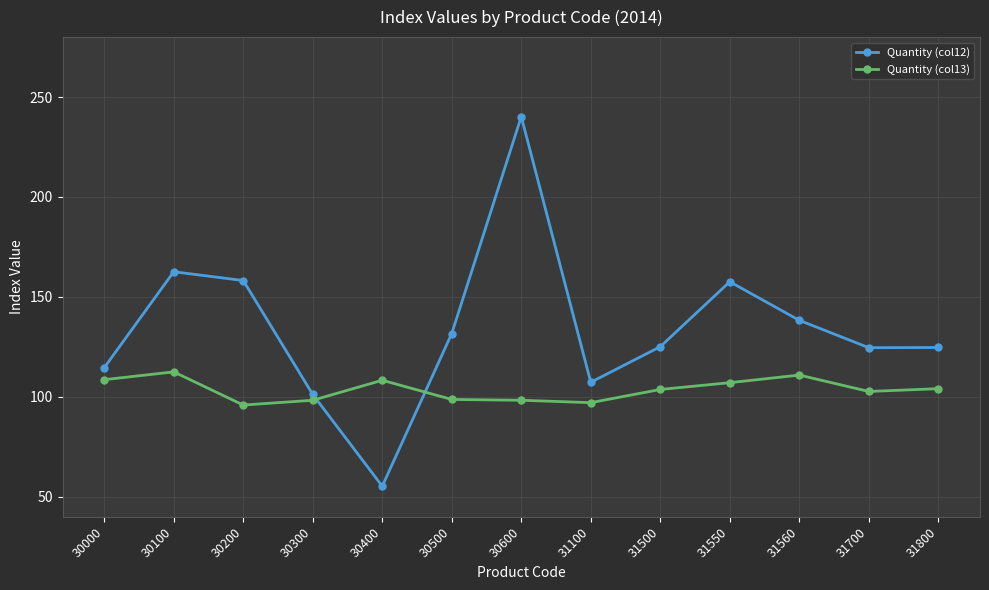

What is the spread (max minus min) of values at 31800?

20.6